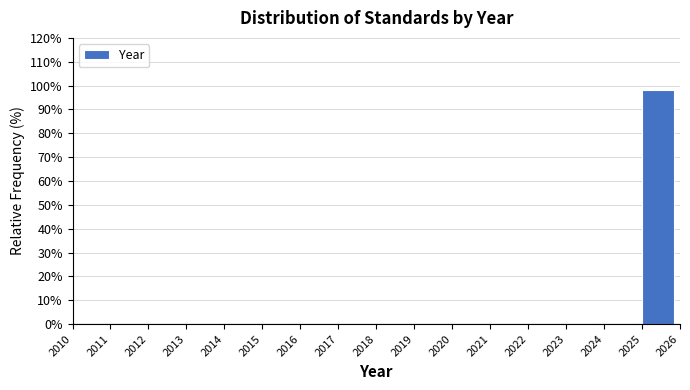

How tall is the bar that spans 2025 to 2026 on the x-axis? The values are not printed on the chart, so give them approximately, as read against the axis.

98